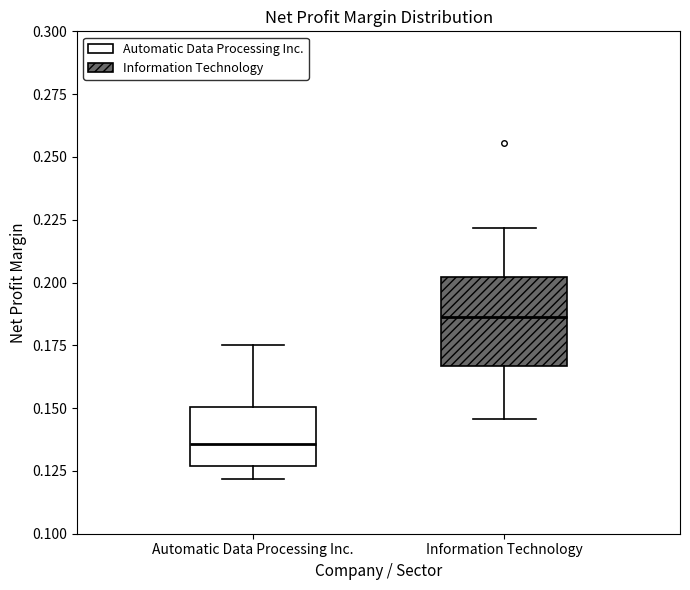

Reading left to right, read every box against the y-axis: the position of its median line, the range the box covers, and the ends of its whiskers. The values are not printed on the chart, so give them approximately, as read against the axis.

Automatic Data Processing Inc.: median 0.135, box 0.125 to 0.150, whiskers 0.120 to 0.175
Information Technology: median 0.185, box 0.165 to 0.200, whiskers 0.145 to 0.220